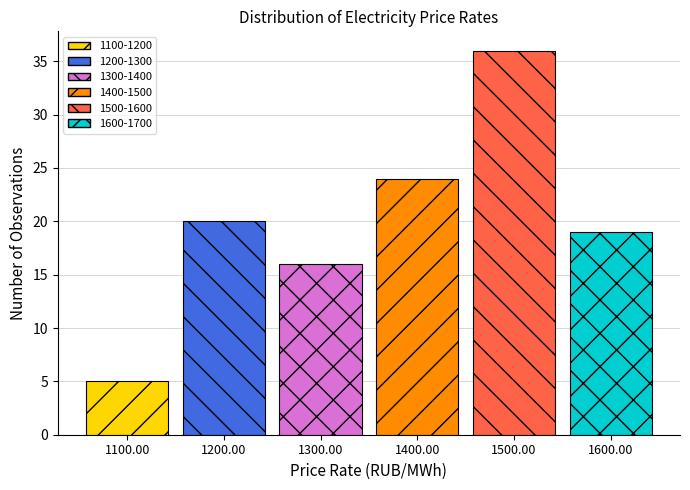

Reading left to right, extract all data points from this chart.

5	20	16	24	36	19